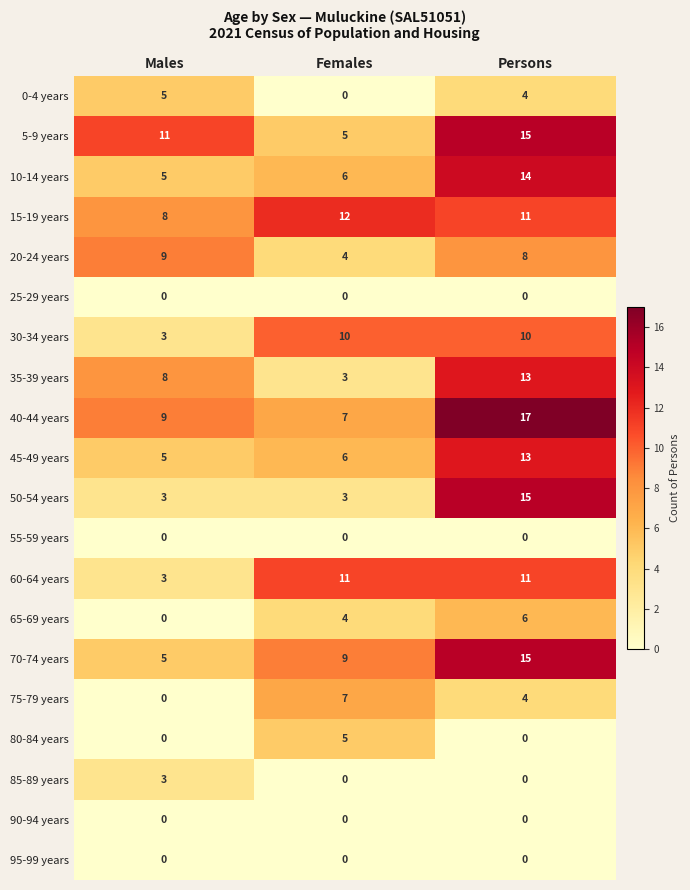

How many values in the 30-34 years series are below 10?

1